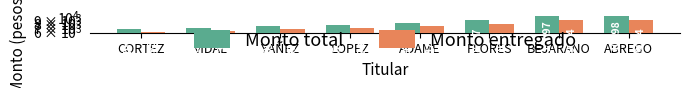

What position from the right is ABREGO?

1